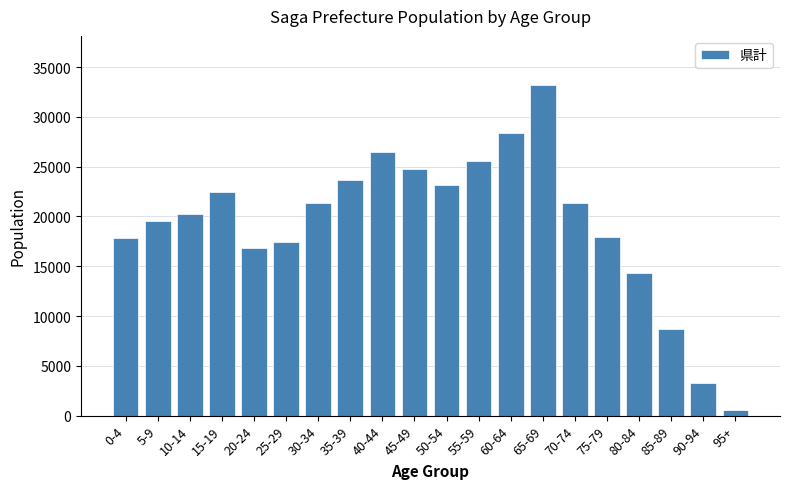

What is the maximum value shown in the chart?

33154